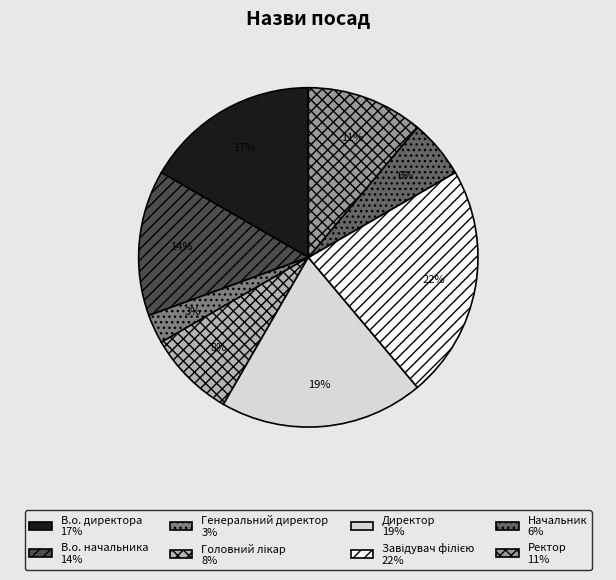

Does Ректор represent more than half of the total?

No